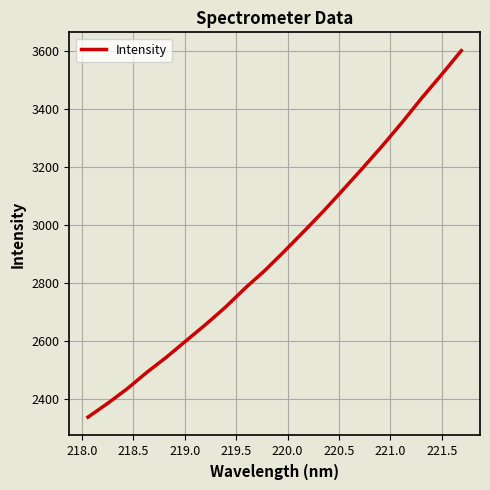

What is the greatest value displayed?

3600.8